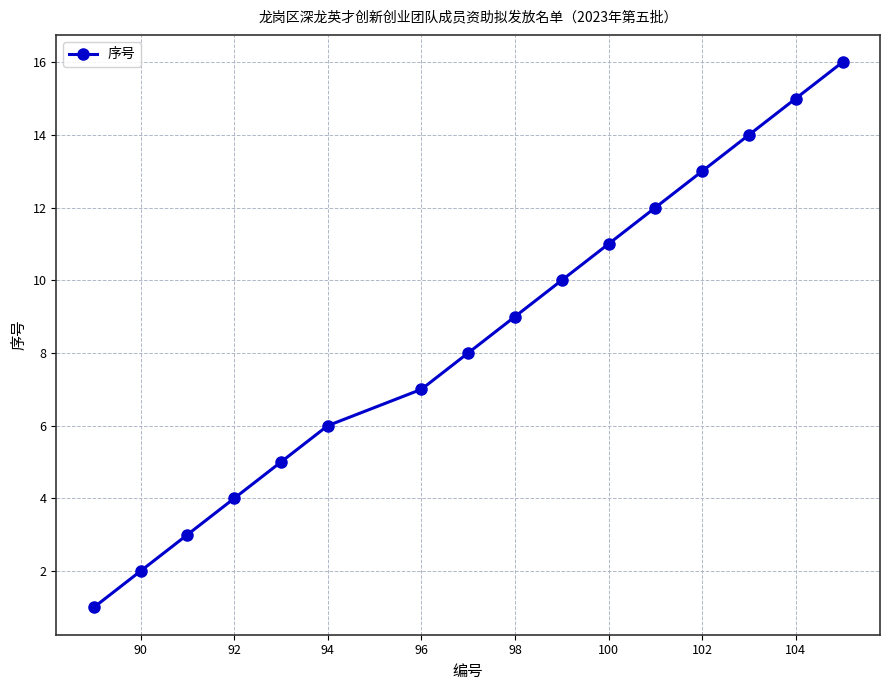

What is the value of the 12th point from the left?

12